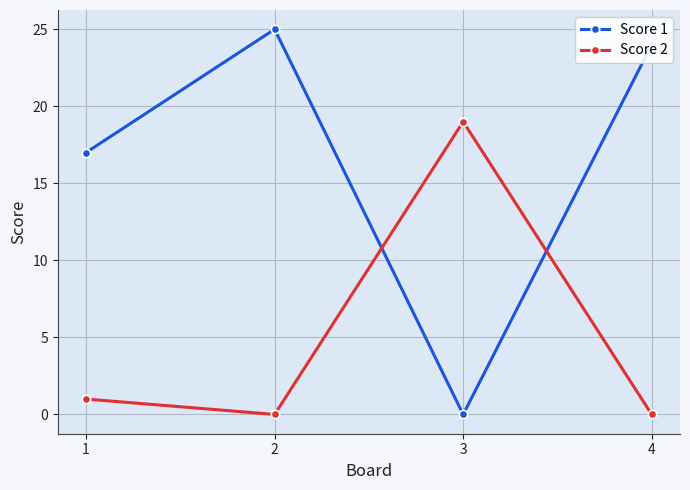

Where is Score 1 nearest to the value 12?

1